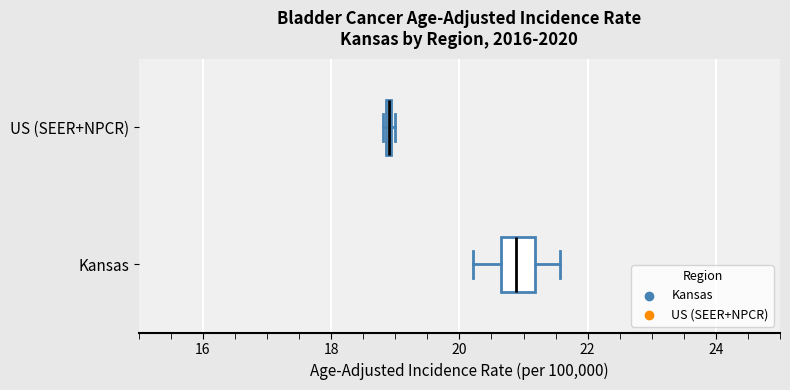

Where is the right edge of the box for US (SEER+NPCR) on the x-axis? The values are not printed on the chart, so give them approximately, as read against the axis.

19.0